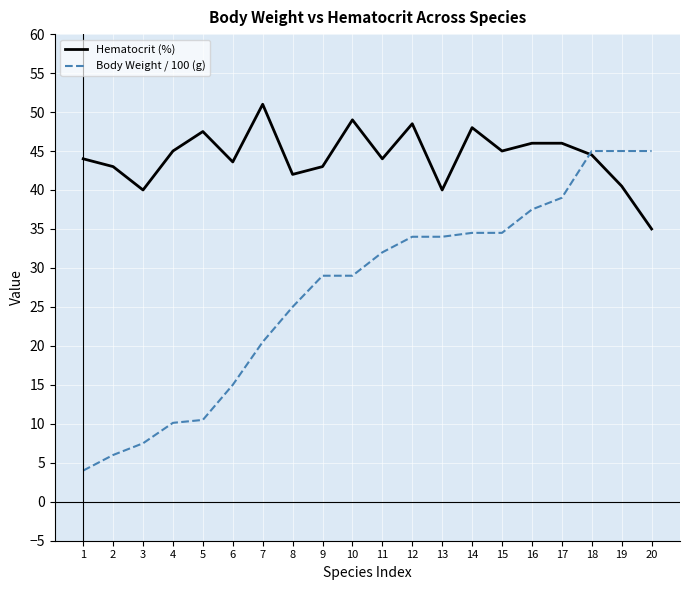

True or false: Body Weight / 100 (g) has a value of 6.0 at 2.

True